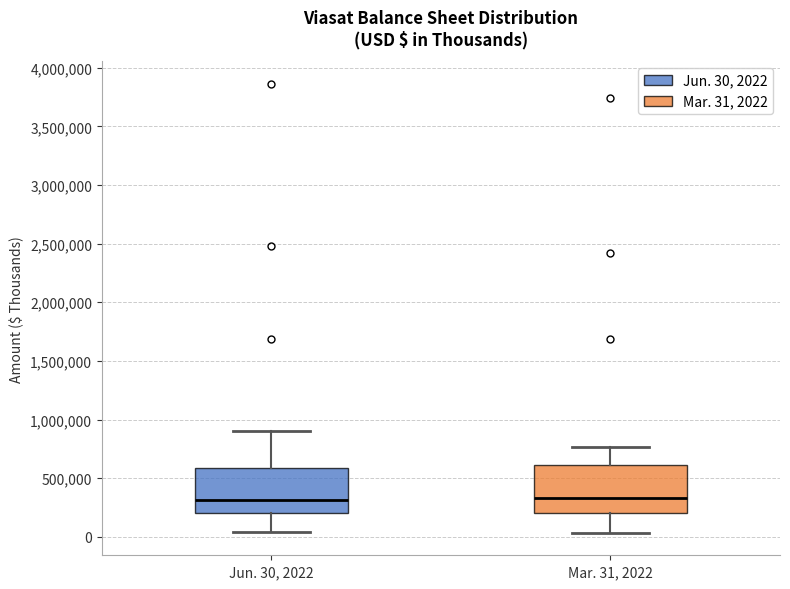

Reading left to right, read every box against the y-axis: the position of its median line, the range the box covers, and the ends of its whiskers. The values are not printed on the chart, so give them approximately, as read against the axis.

Jun. 30, 2022: median 300000, box 200000 to 600000, whiskers 50000 to 900000
Mar. 31, 2022: median 350000, box 200000 to 600000, whiskers 50000 to 750000